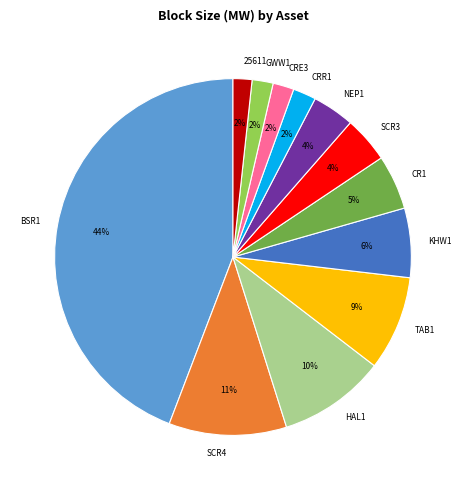

Between SCR3 and HAL1, which is larger?

HAL1